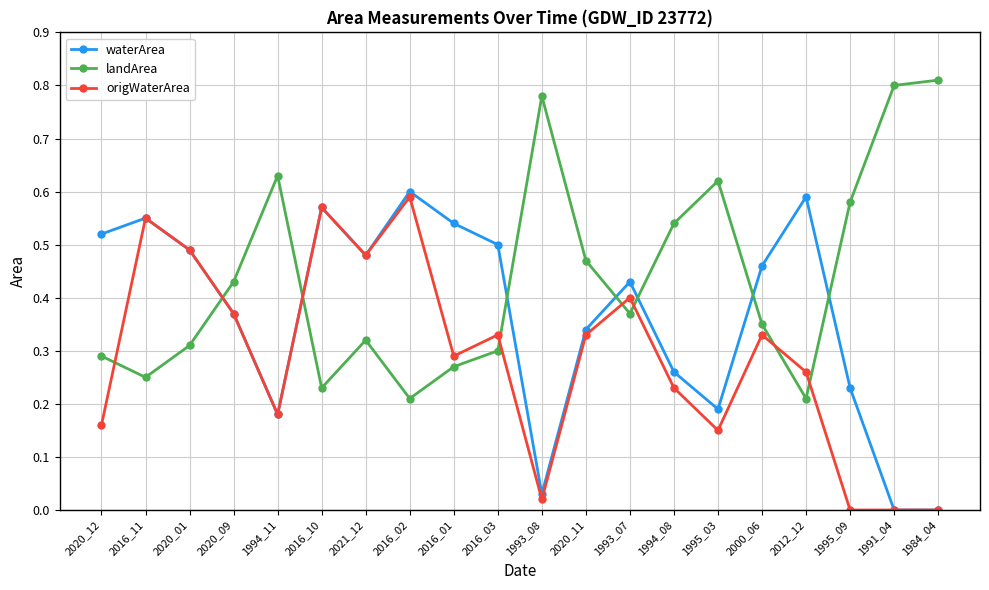

After their last crossing, which series has the higher values: origWaterArea or landArea?

landArea